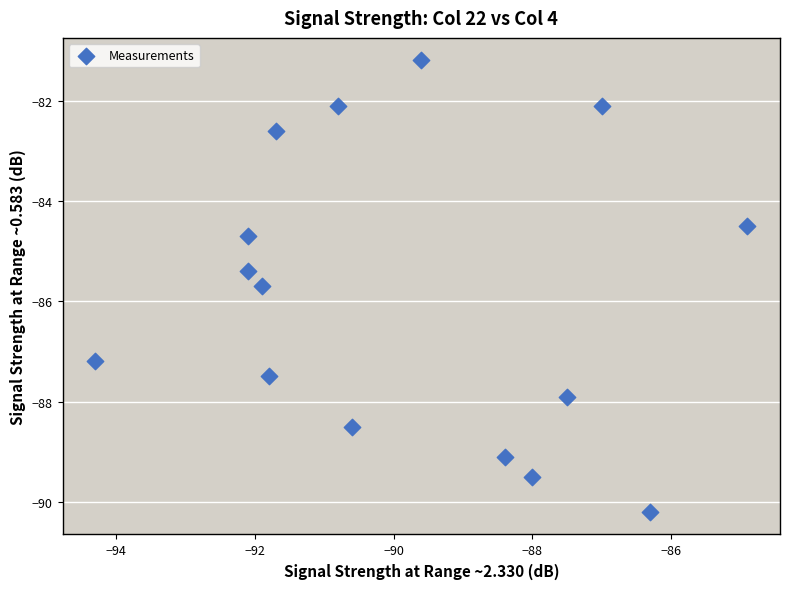

What Y value in the scatter plot is closest to -85?

-84.7